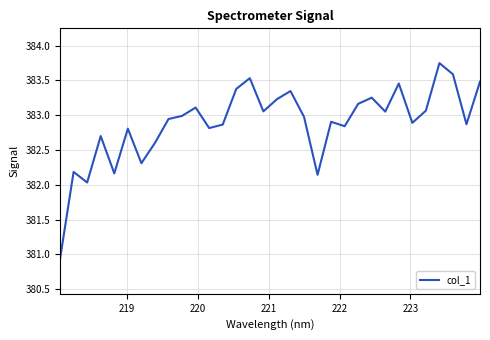

What is the difference between the maximum and minimum values?

2.8